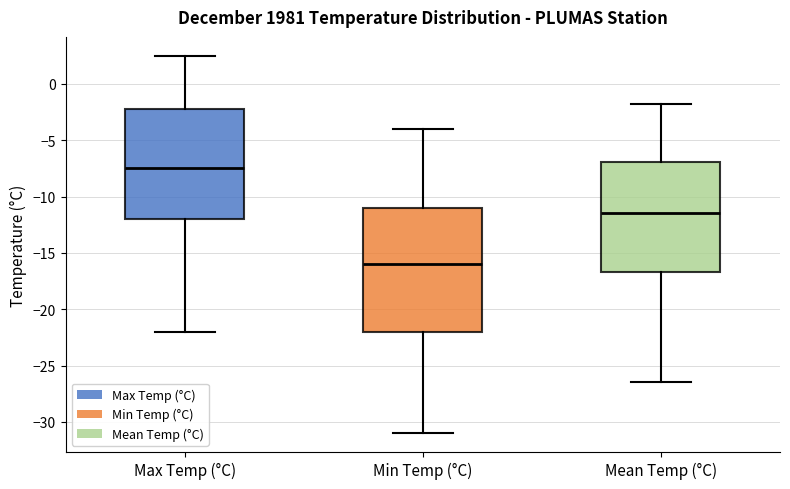

Reading left to right, transcribe this box plot: for each box, give where its median line is, the range the box spans, and where its two whiskers end, as read against the y-axis. The values are not printed on the chart, so give them approximately, as read against the axis.

Max Temp (°C): median -7.5, box -12.0 to -2.0, whiskers -22.0 to 2.5
Min Temp (°C): median -16.0, box -22.0 to -11.0, whiskers -31.0 to -4.0
Mean Temp (°C): median -11.5, box -16.5 to -7.0, whiskers -26.5 to -2.0